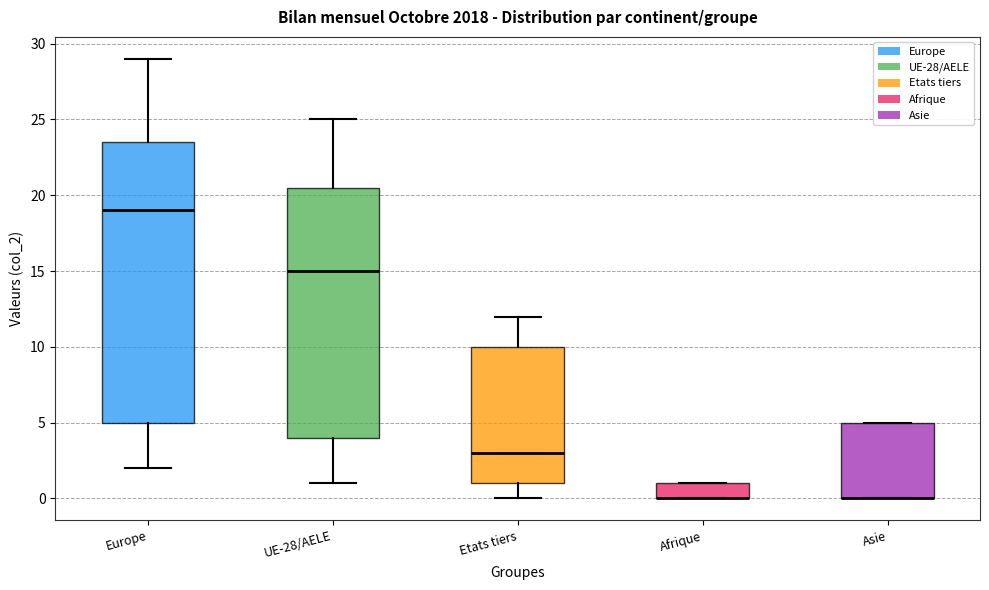

Reading left to right, transcribe this box plot: for each box, give where its median line is, the range the box spans, and where its two whiskers end, as read against the y-axis. The values are not printed on the chart, so give them approximately, as read against the axis.

Europe: median 19.0, box 5.0 to 23.5, whiskers 2.0 to 29.0
UE-28/AELE: median 15.0, box 4.0 to 20.5, whiskers 1.0 to 25.0
Etats tiers: median 3.0, box 1.0 to 10.0, whiskers 0.0 to 12.0
Afrique: median 0.0 (drawn on the box's lower edge), box 0.0 to 1.0, whiskers 0.0 to 1.0
Asie: median 0.0 (drawn on the box's lower edge), box 0.0 to 5.0, whiskers 0.0 to 5.0